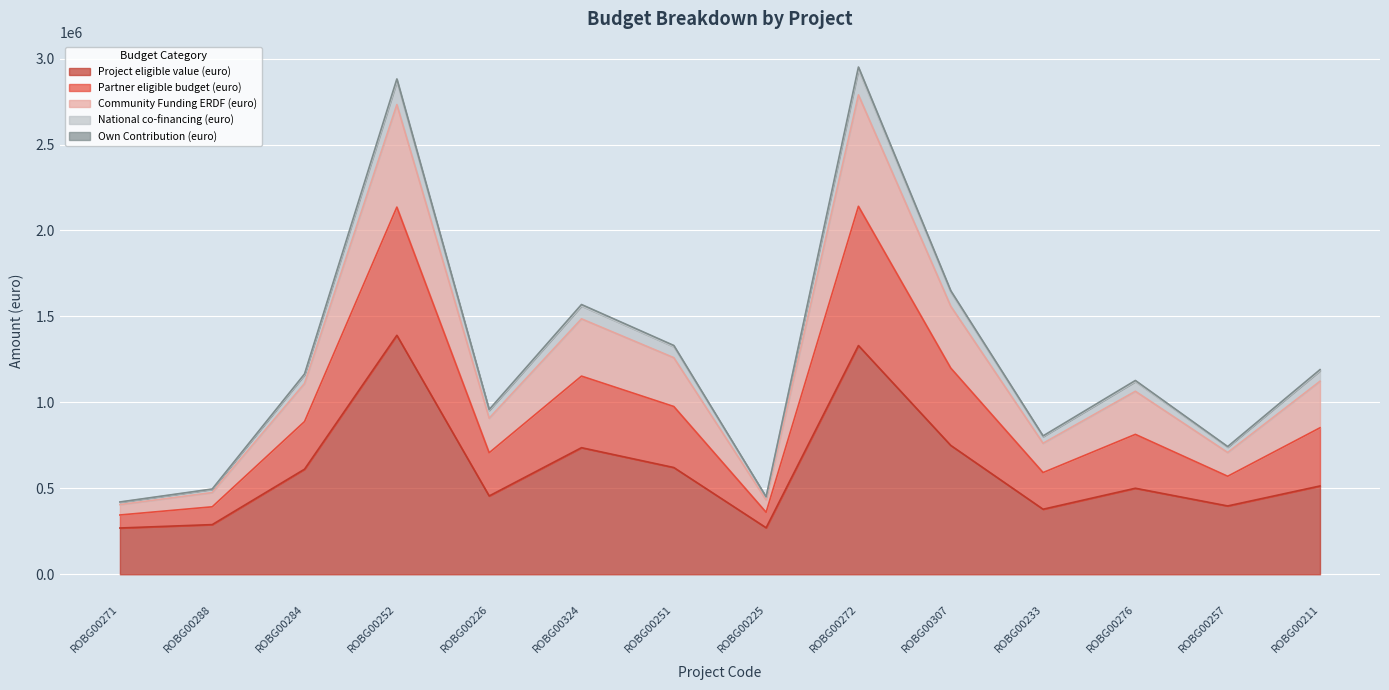

What is the maximum value for Project eligible value (euro)?

1390402.9